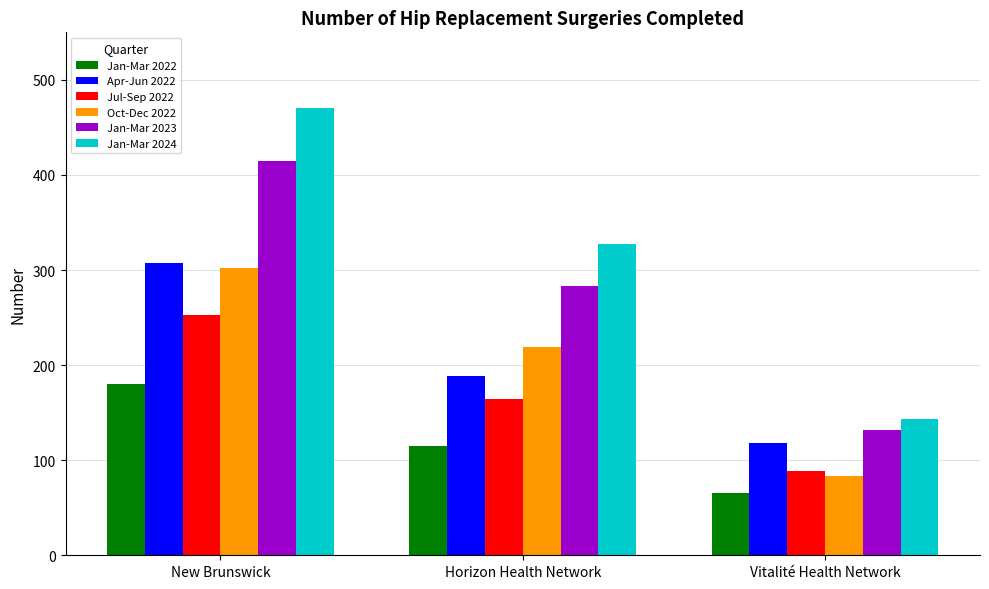

At Vitalité Health Network, list the series in order from largest to smallest.

Jan-Mar 2024, Jan-Mar 2023, Apr-Jun 2022, Jul-Sep 2022, Oct-Dec 2022, Jan-Mar 2022